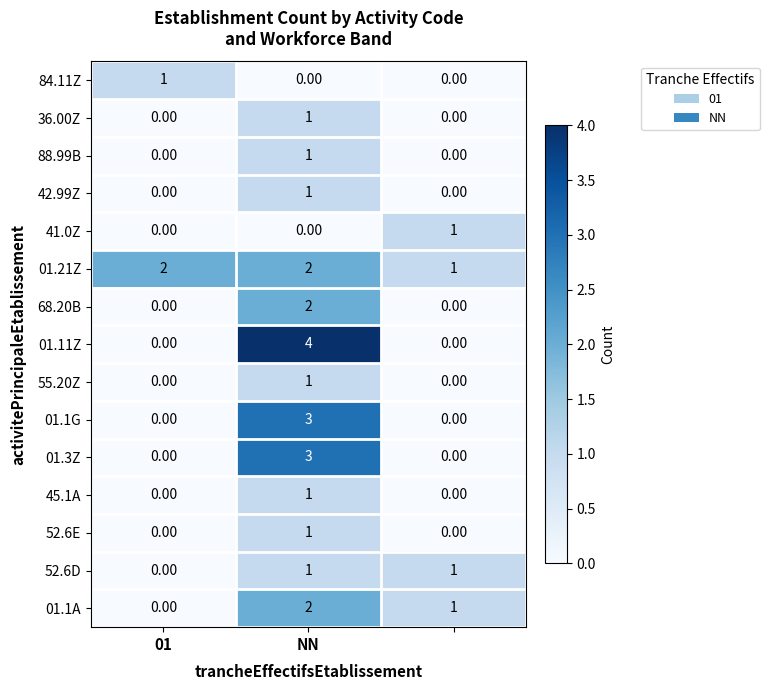

What is the difference between the maximum and minimum values in the 01.11Z series?

4